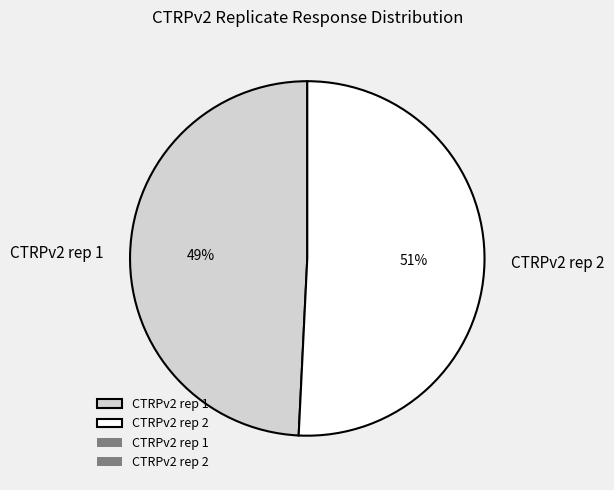

Count the number of slices in the pie.

2